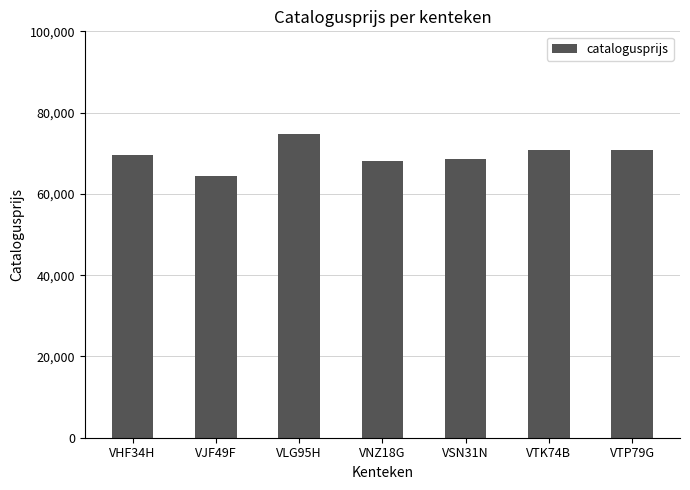

What is the ratio of the value at VTP79G to the value at VLG95H?

0.9